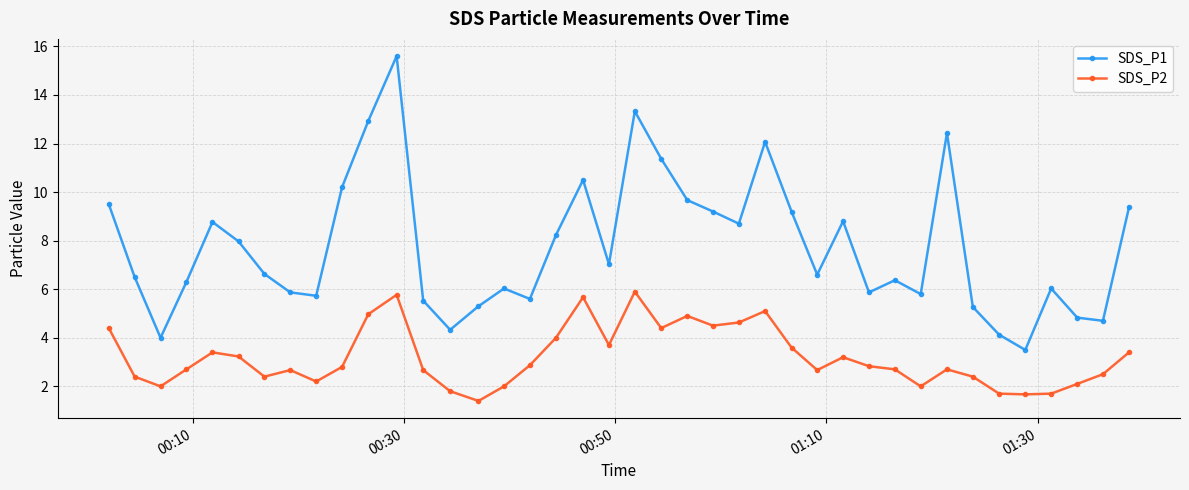

List the series in order of their overall mean, highest first.

SDS_P1, SDS_P2